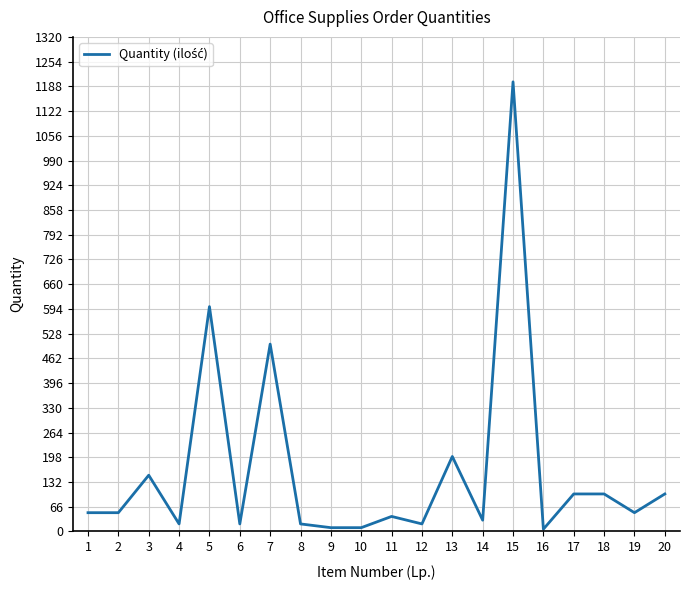

What is the difference between the maximum and minimum values?

1194